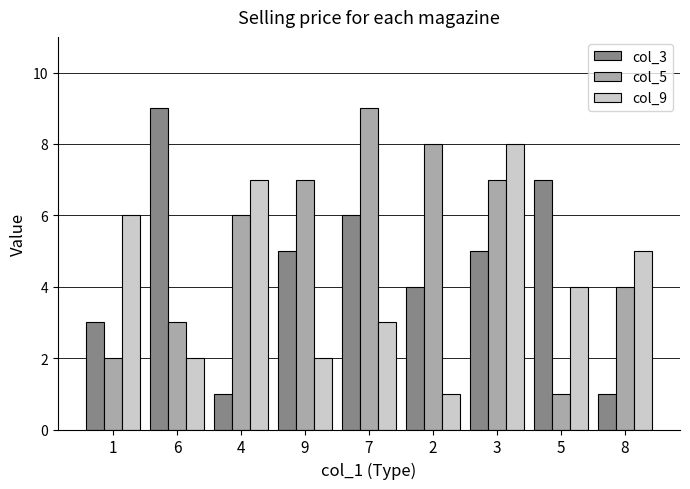

List the series in order of their overall mean, lowest first.

col_9, col_3, col_5